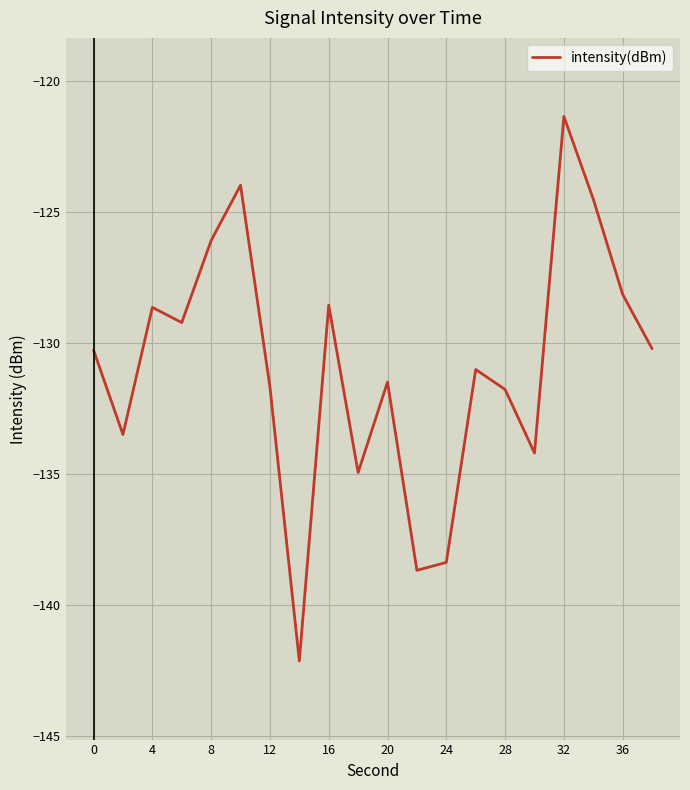

What is the greatest value displayed?

-121.3